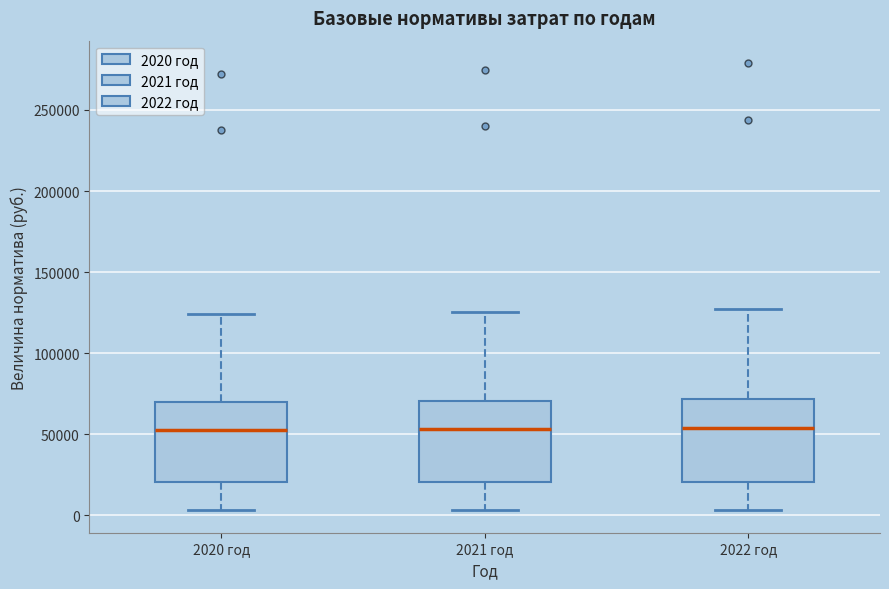

Reading left to right, transcribe this box plot: for each box, give where its median line is, the range the box spans, and where its two whiskers end, as read against the y-axis. The values are not printed on the chart, so give them approximately, as read against the axis.

2020 год: median 55000, box 20000 to 70000, whiskers 5000 to 125000
2021 год: median 55000, box 20000 to 70000, whiskers 5000 to 125000
2022 год: median 55000, box 20000 to 70000, whiskers 5000 to 125000